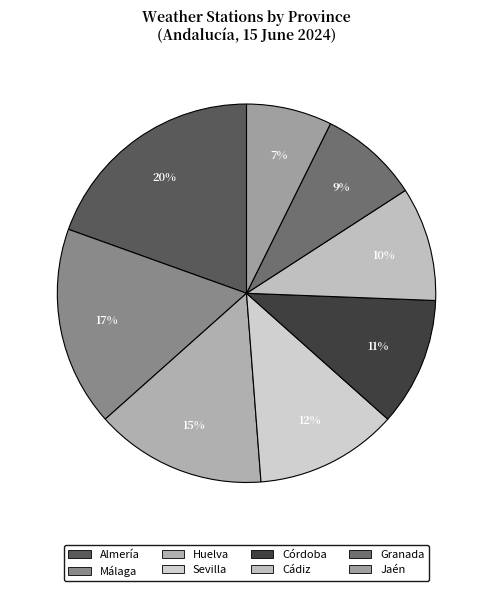

What is the change in value from Sevilla to Jaén?

-4